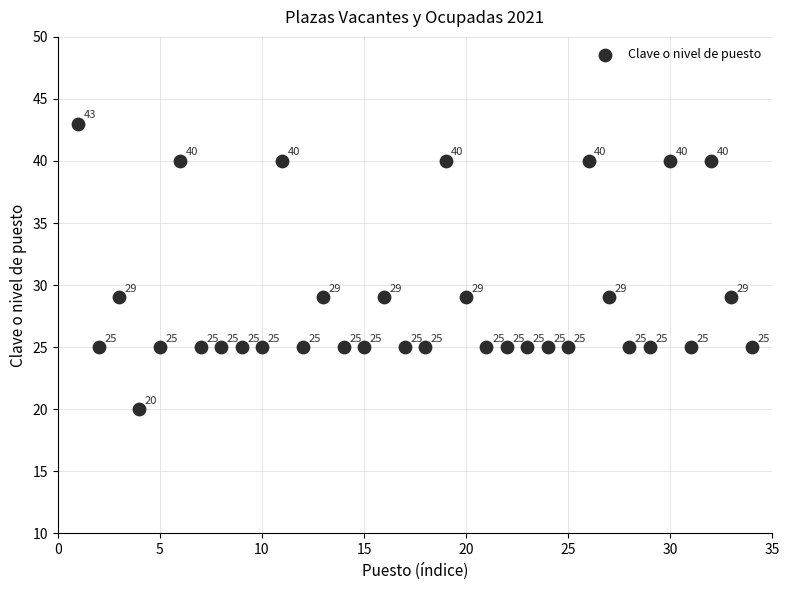

What Y value in the scatter plot is closest to 31?

29